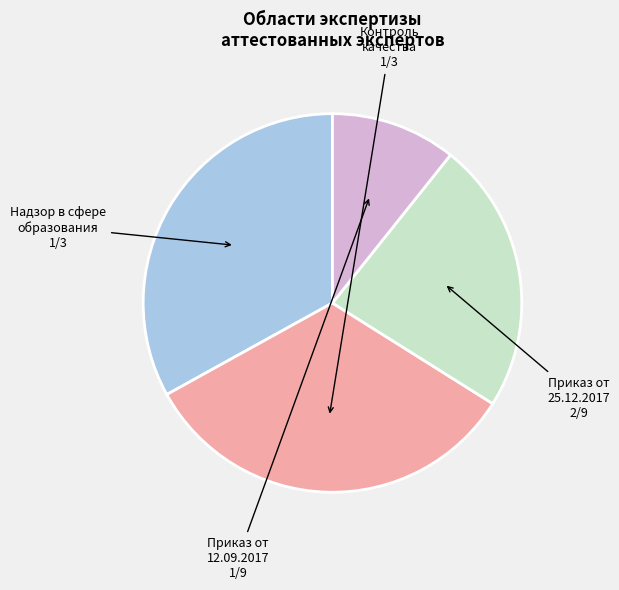

Is there any slice that represents more than half of the pie?

No